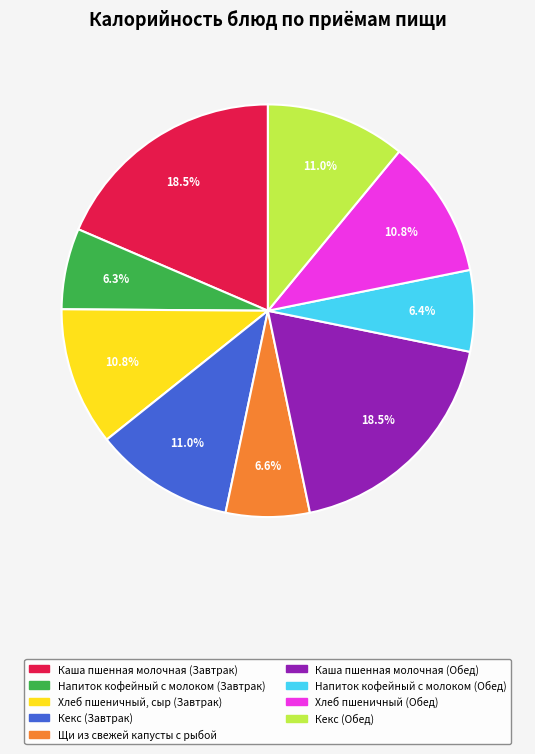

To the nearest percent, what is the combined percentage of Хлеб пшеничный, сыр (Завтрак) and Каша пшенная молочная (Завтрак)?

29%